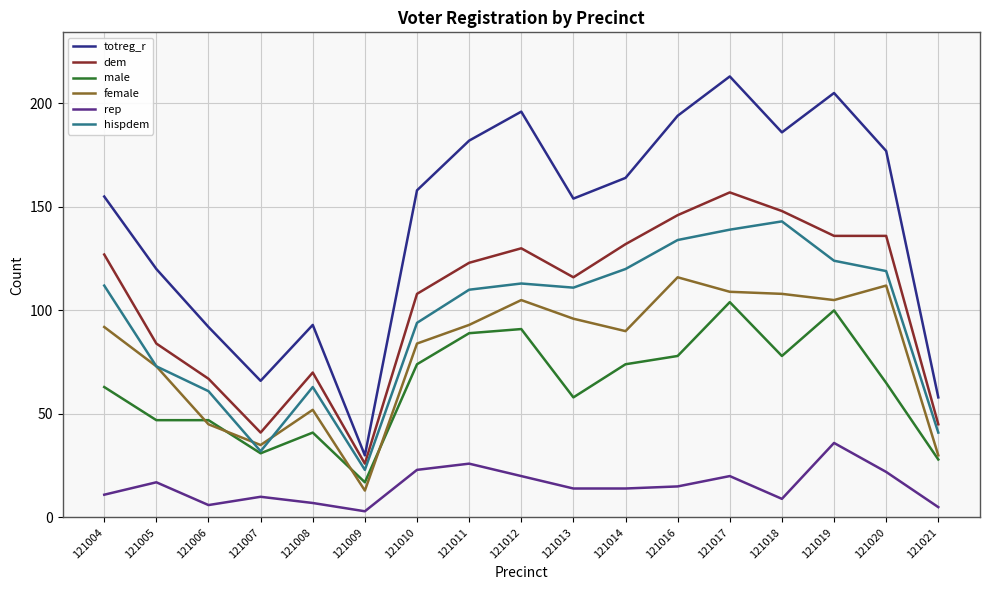

Reading left to right, list all the values displayed in this chart.

totreg_r: 155	120	92	66	93	30	158	182	196	154	164	194	213	186	205	177	58
dem: 127	84	67	41	70	26	108	123	130	116	132	146	157	148	136	136	45
male: 63	47	47	31	41	17	74	89	91	58	74	78	104	78	100	65	28
female: 92	73	45	35	52	13	84	93	105	96	90	116	109	108	105	112	30
rep: 11	17	6	10	7	3	23	26	20	14	14	15	20	9	36	22	5
hispdem: 112	73	61	32	63	23	94	110	113	111	120	134	139	143	124	119	41